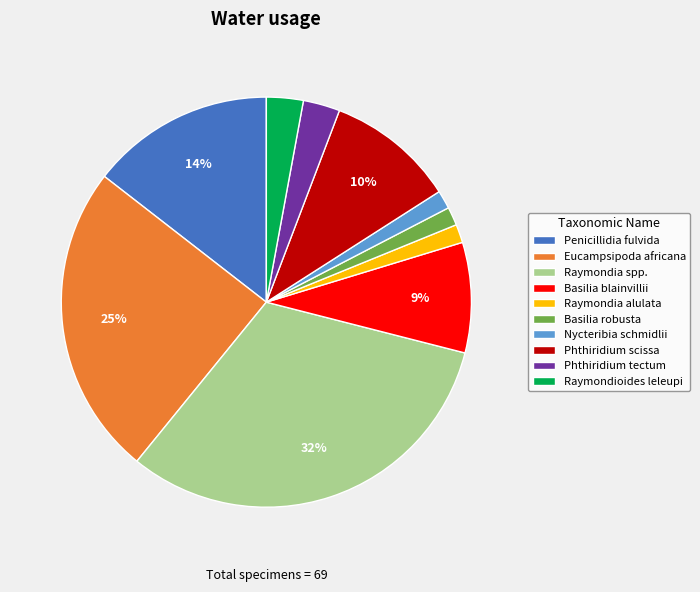

How many segments does this pie chart have?

10